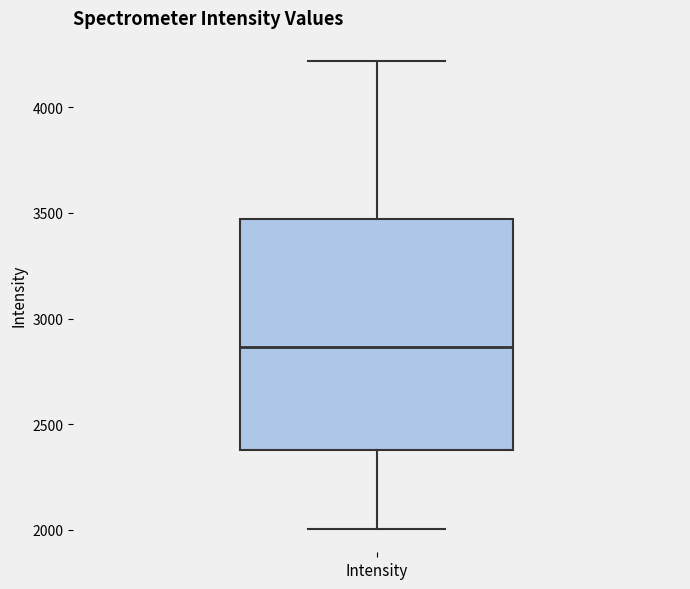

Where does the median line of the box for Intensity sit on the y-axis? The values are not printed on the chart, so give them approximately, as read against the axis.

2850